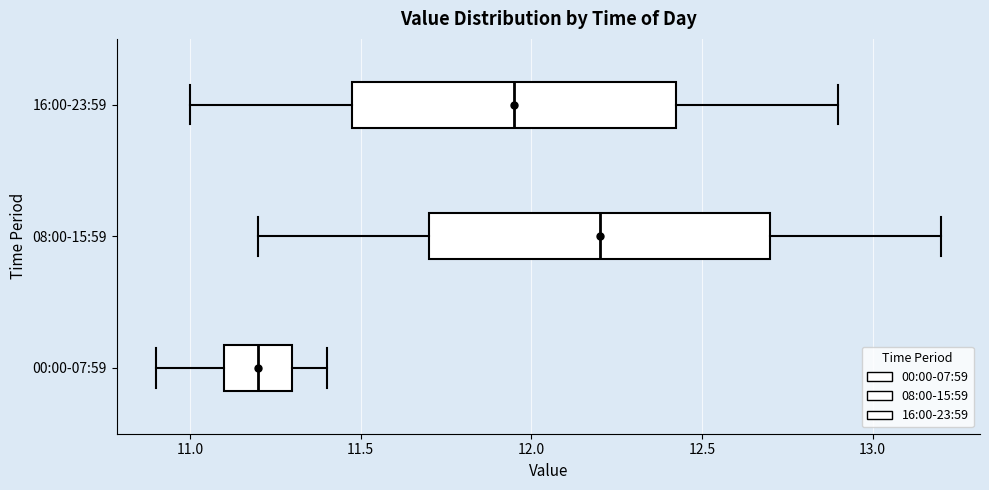

Reading bottom to top, transcribe this box plot: for each box, give where its median line is, the range the box spans, and where its two whiskers end, as read against the x-axis. The values are not printed on the chart, so give them approximately, as read against the axis.

00:00-07:59: median 11.20, box 11.10 to 11.30, whiskers 10.90 to 11.40
08:00-15:59: median 12.20, box 11.70 to 12.70, whiskers 11.20 to 13.20
16:00-23:59: median 11.95, box 11.50 to 12.45, whiskers 11.00 to 12.90